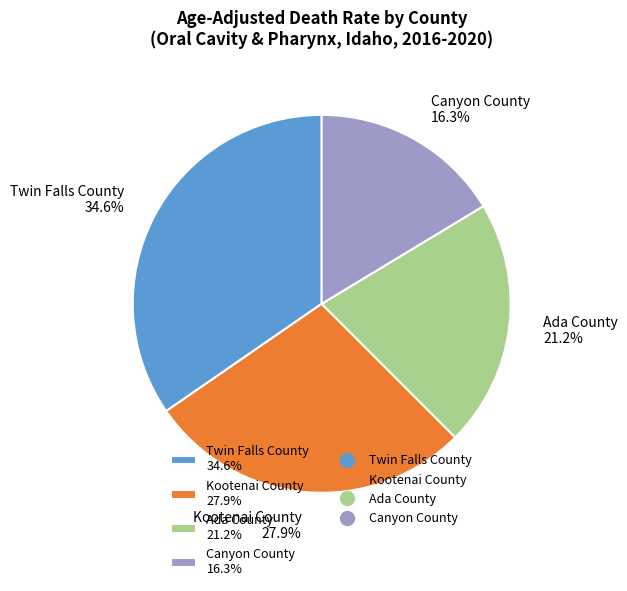

Is the sum of Canyon County and Twin Falls County greater than half?

Yes